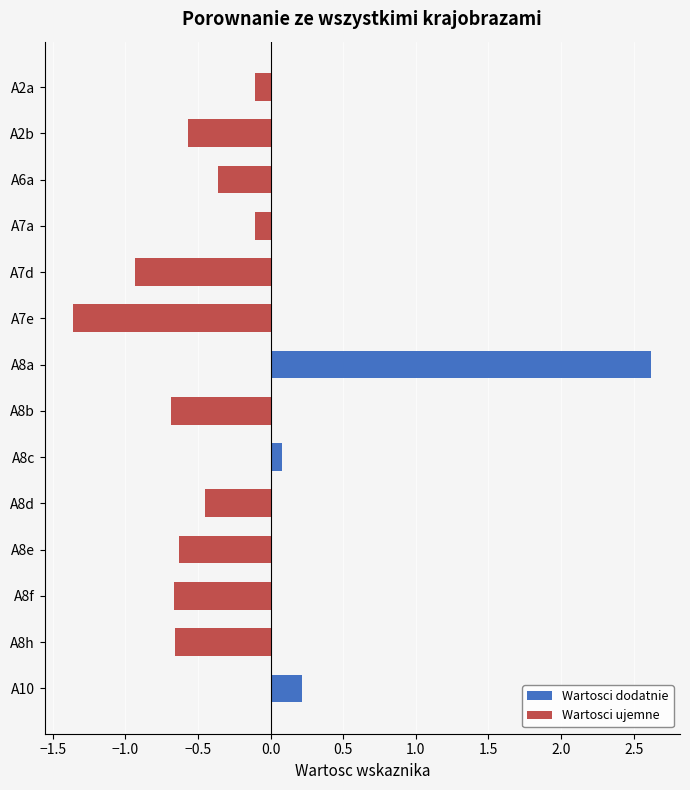

The value of Wartosci dodatnie at A10 is 0.2. True or false?

True